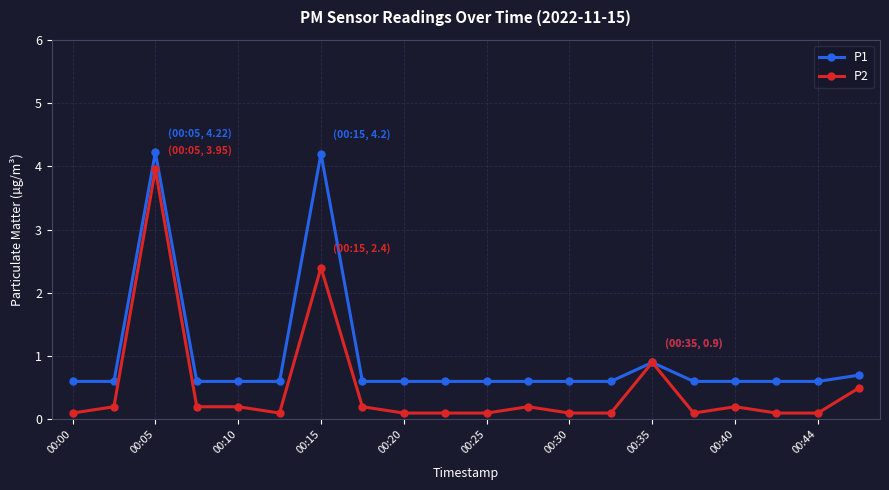

What is the value of the P1 point at the 11th from the left?

0.6